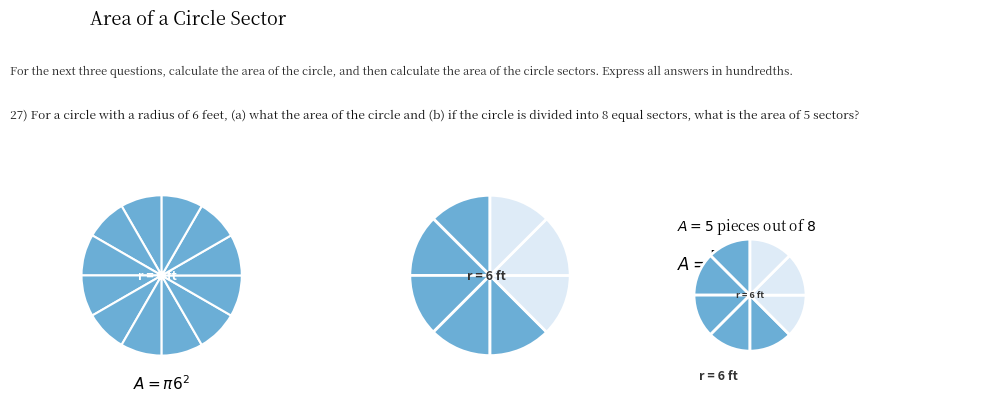

How many segments does this pie chart have?

12